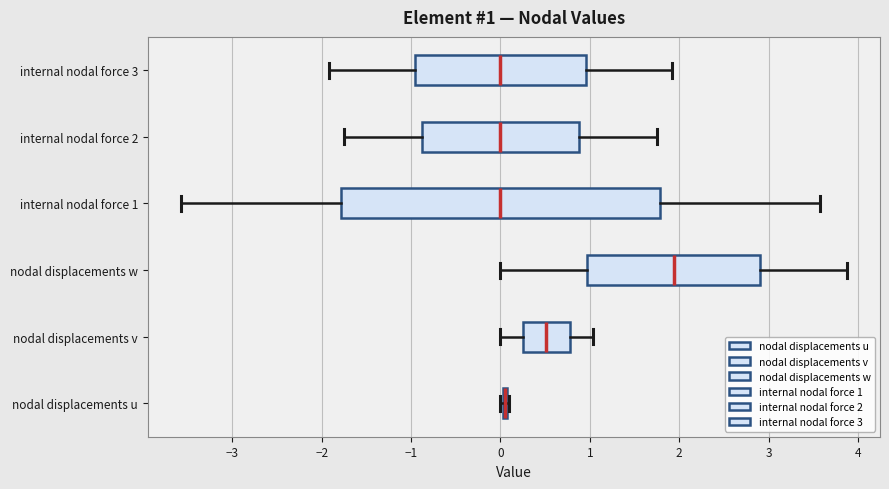

Which box is the widest, from its left edge to its right edge?

internal nodal force 1